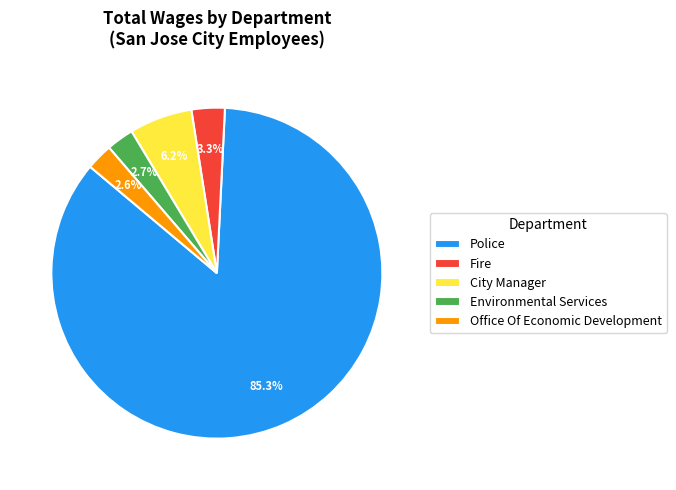

How much of the chart is everything except Office Of Economic Development?

97.4%